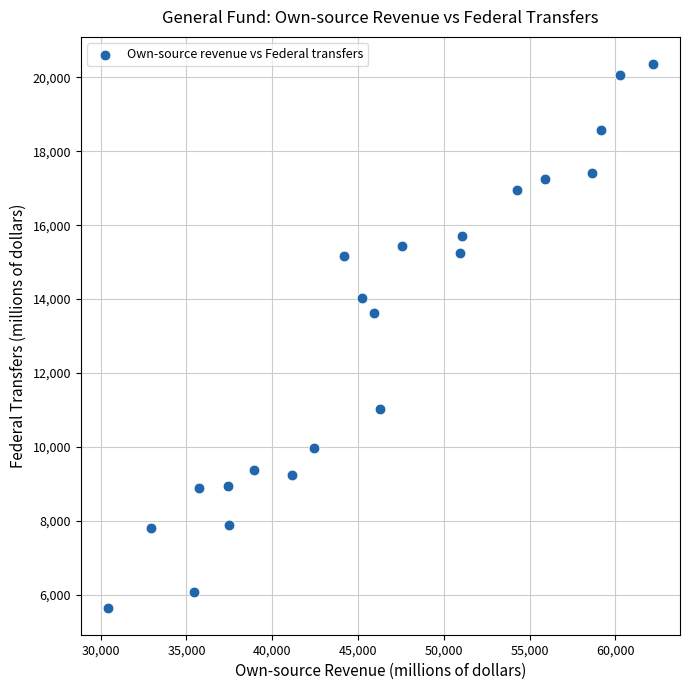

What Y value in the scatter plot is closest to 13007?

13629